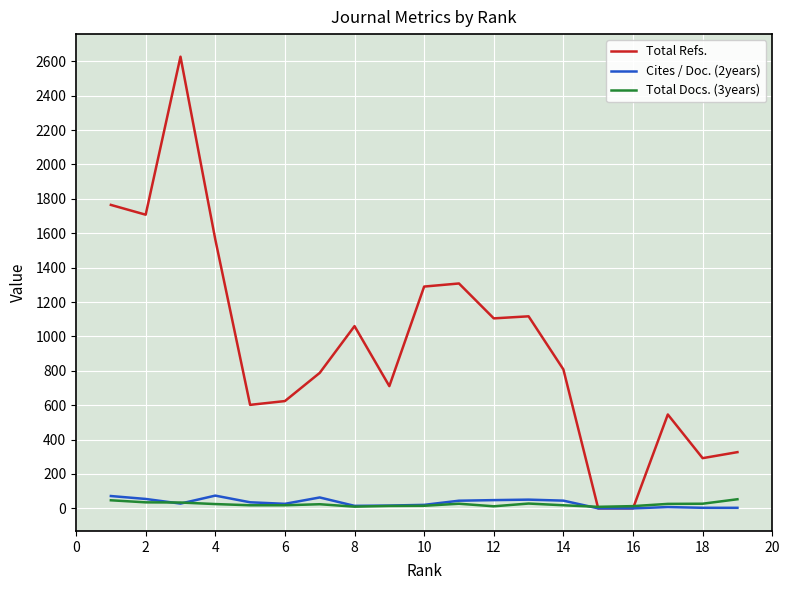

Which series has the largest total across all categories?

Total Refs.